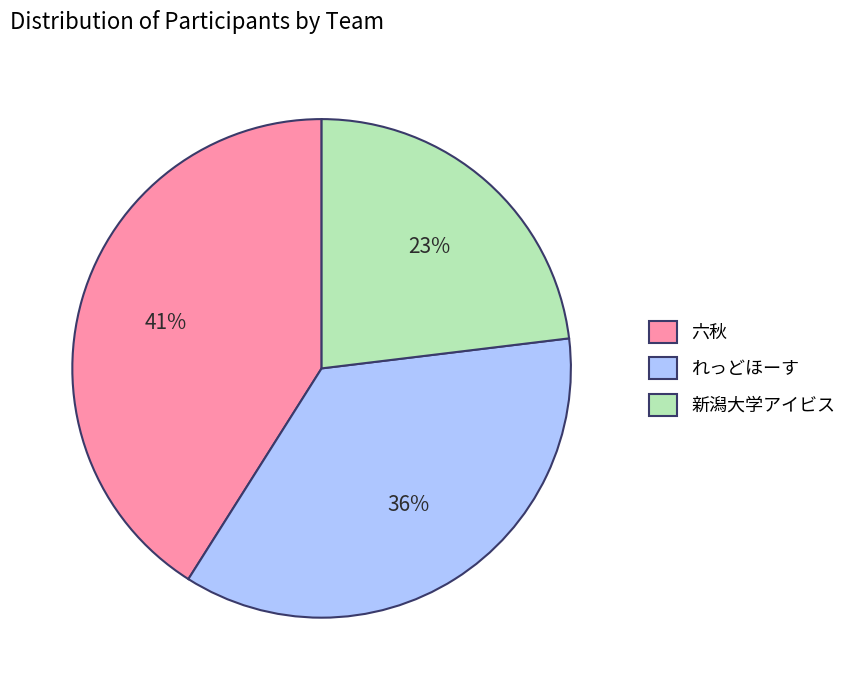

Count the number of slices in the pie.

3